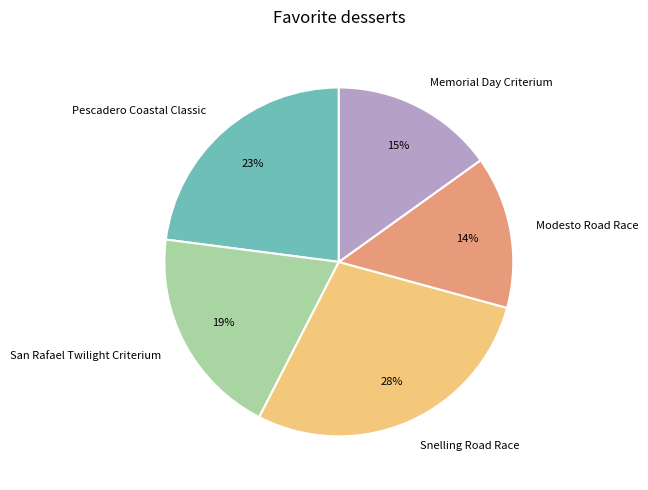

Is Memorial Day Criterium the majority of the pie?

No